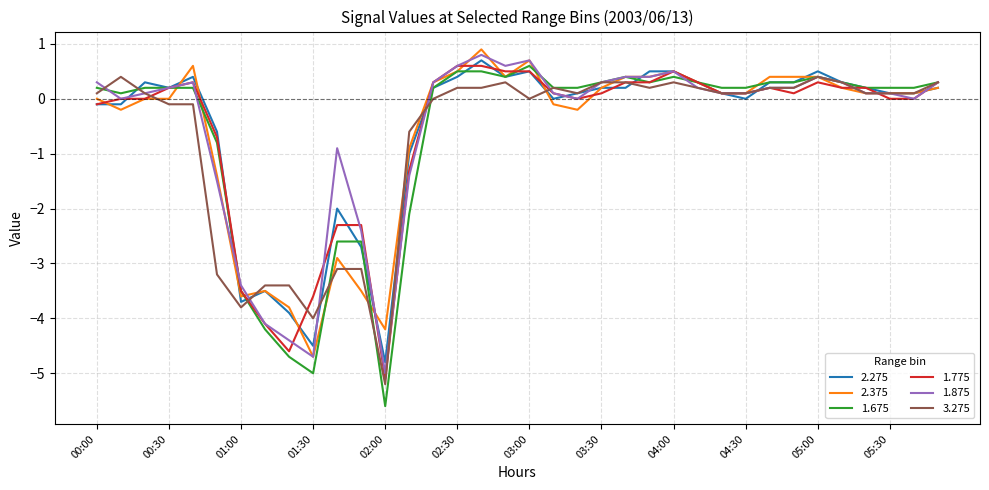

What is the greatest value displayed?

0.9